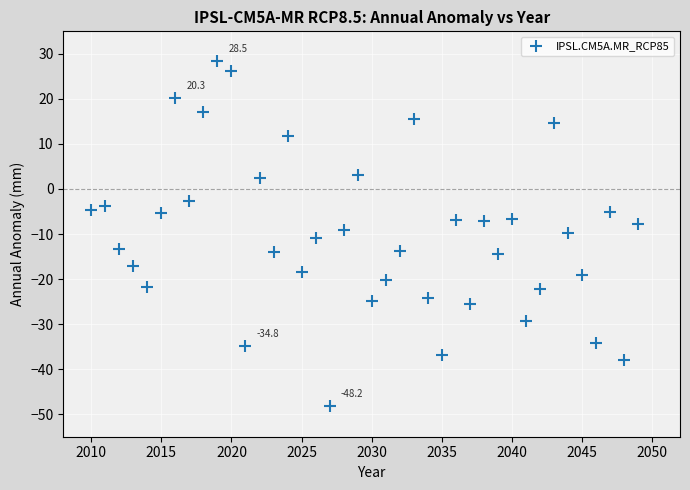

What is the range of Y values (max minus min)?

76.7